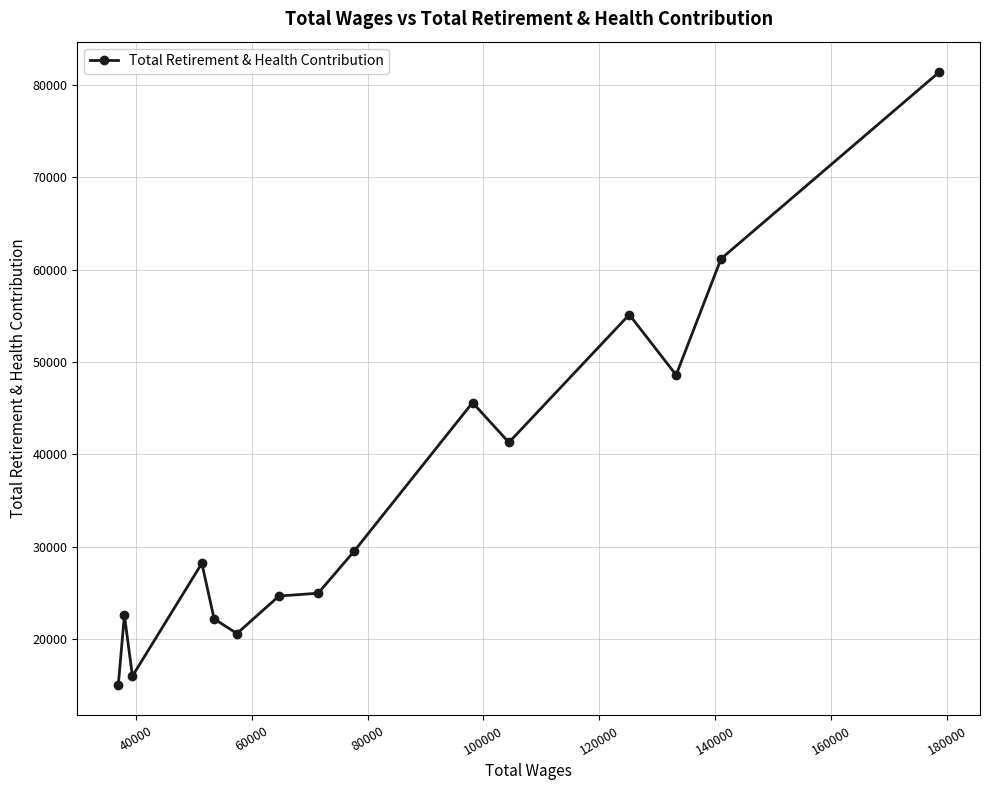

What is the greatest value displayed?

81372